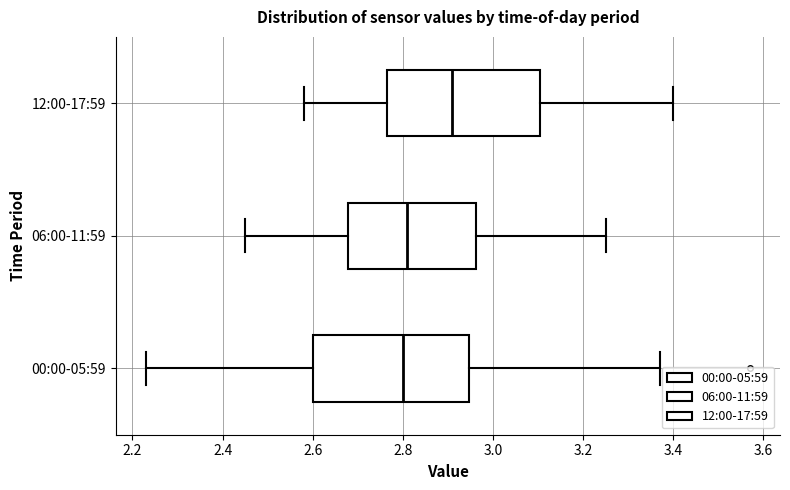

Where is the right edge of the box for 00:00-05:59 on the x-axis? The values are not printed on the chart, so give them approximately, as read against the axis.

2.94